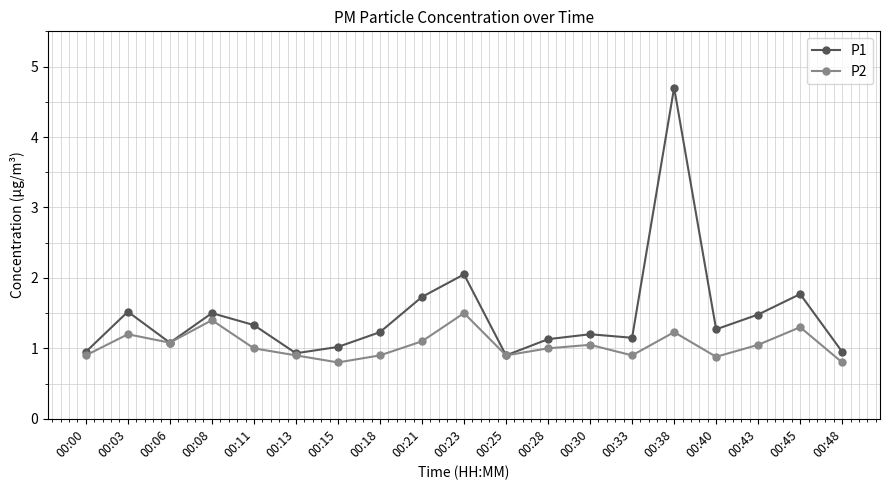

What is the maximum value shown in the chart?

4.7